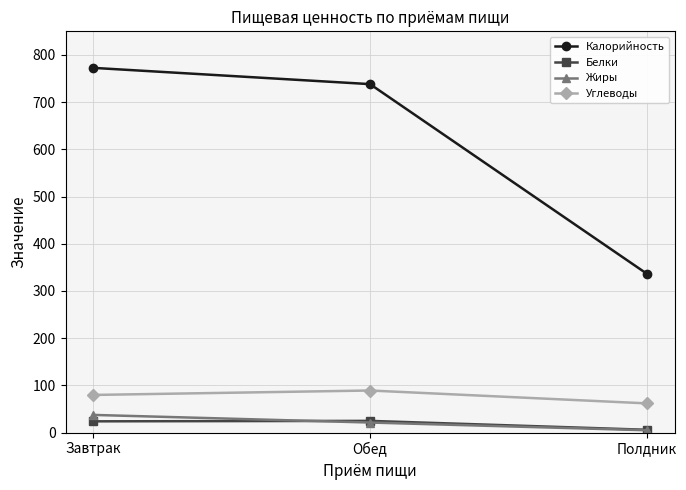

What is the spread (max minus min) of values at Завтрак?

748.7